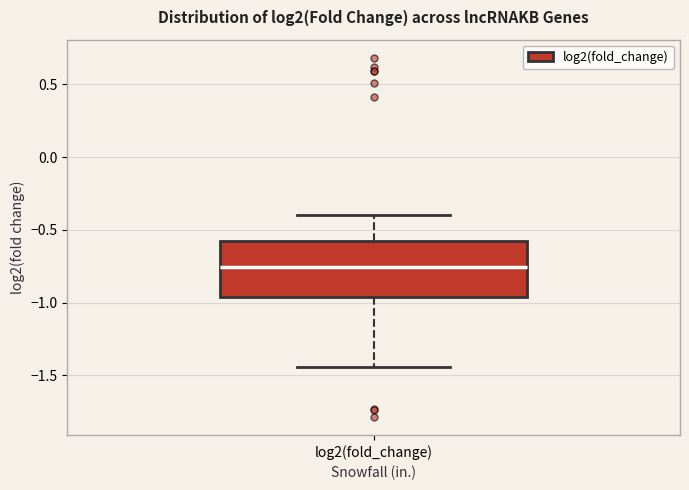

Where does the lower whisker of the box for log2(fold_change) end on the y-axis? The values are not printed on the chart, so give them approximately, as read against the axis.

-1.45